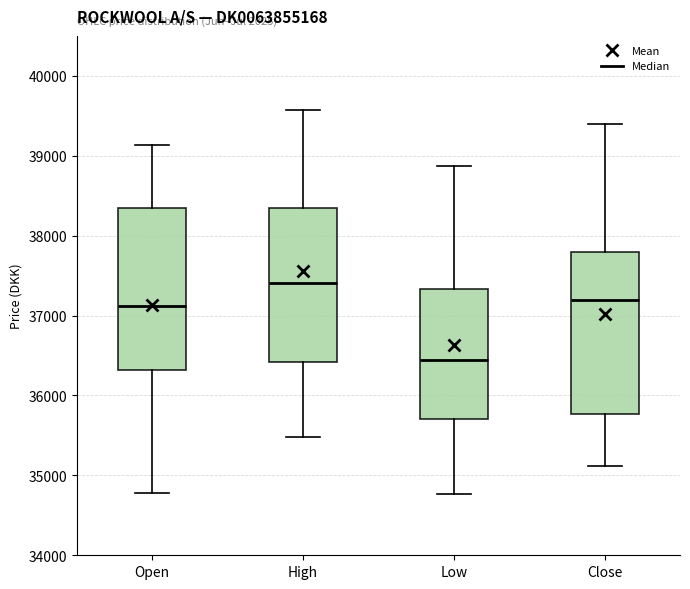

Which box has the lowest median line?

Low